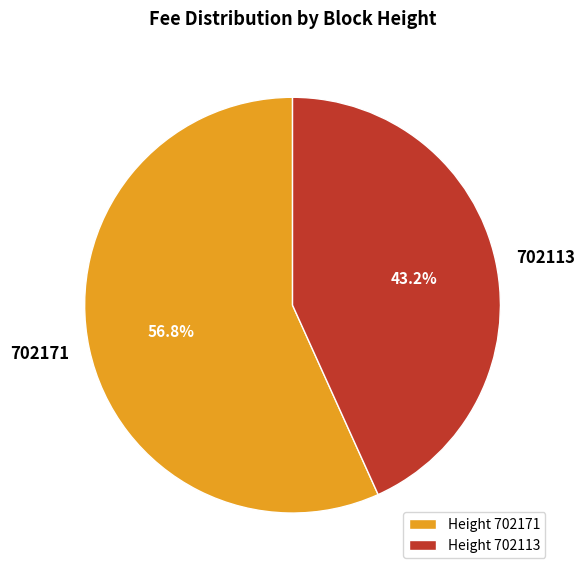

To the nearest percent, what is the combined percentage of 702171 and 702113?

100%